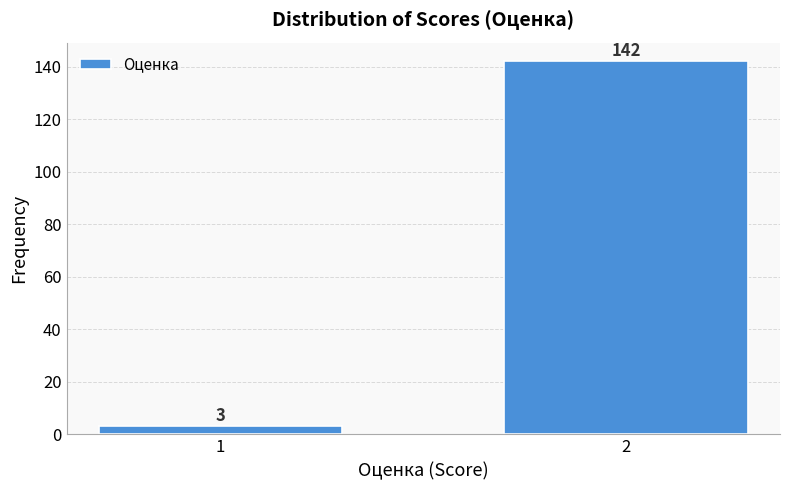

Reading left to right, what are all the values shown in this chart?

1=3	2=142